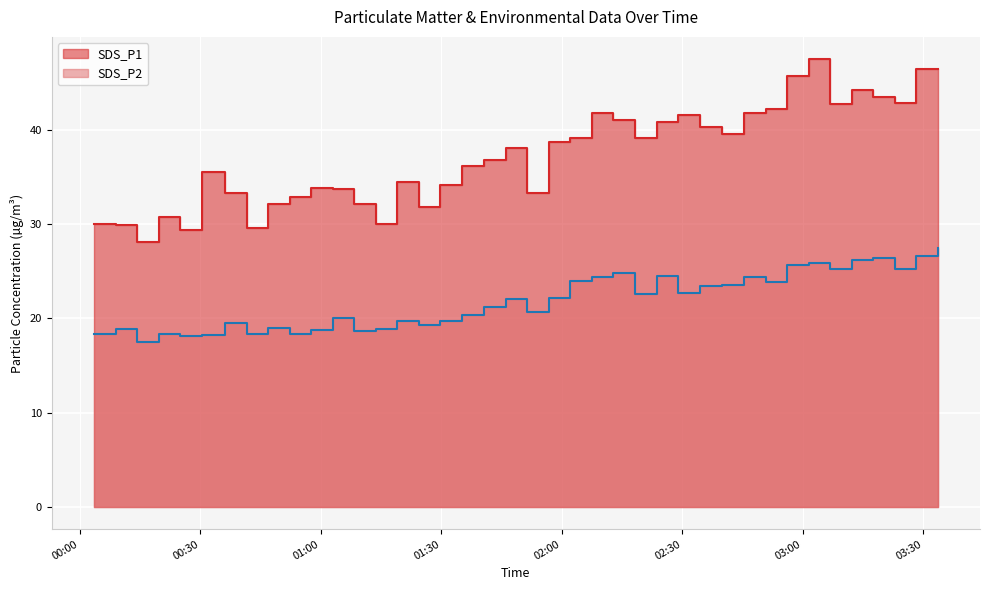

Where is the first local maximum for SDS_P1?

2022/01/11 00:19:40